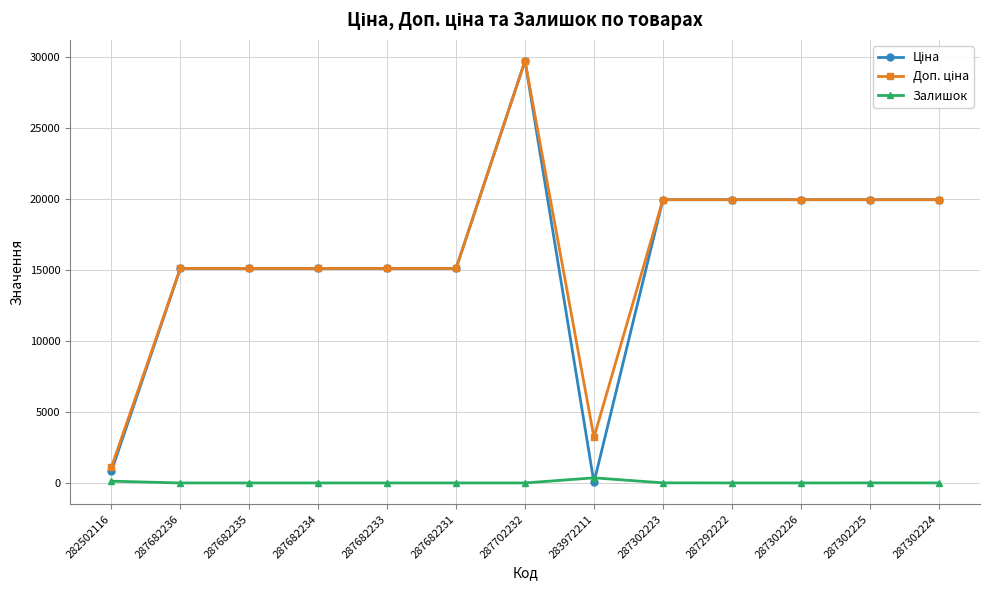

At which category does the chart reach its peak across all series?

287702232